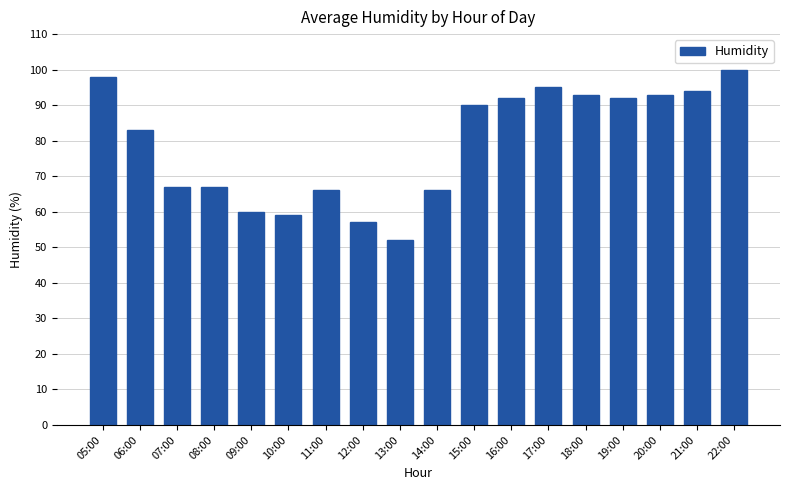

Reading left to right, what are all the values shown in this chart?

05:00=98	06:00=83	07:00=67	08:00=67	09:00=60	10:00=59	11:00=66	12:00=57	13:00=52	14:00=66	15:00=90	16:00=92	17:00=95	18:00=93	19:00=92	20:00=93	21:00=94	22:00=100